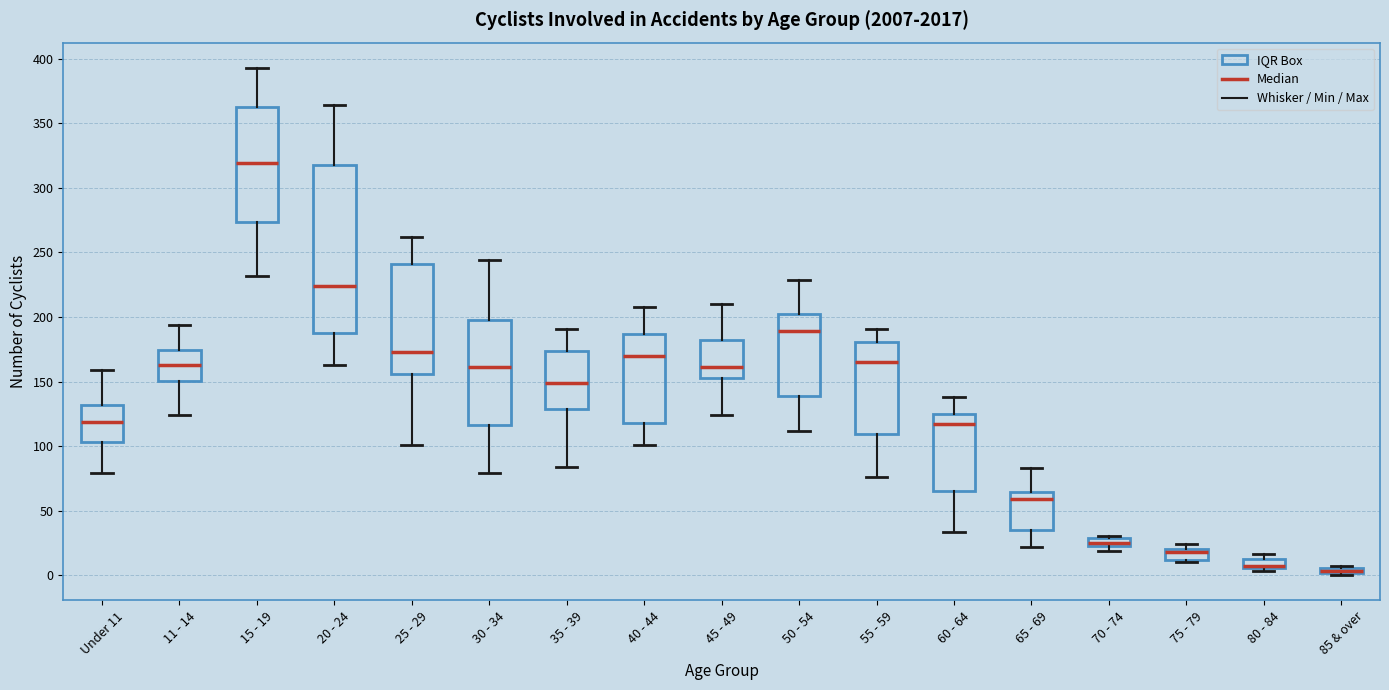

Which box is the tallest, from its lower edge to its upper edge?

20 - 24